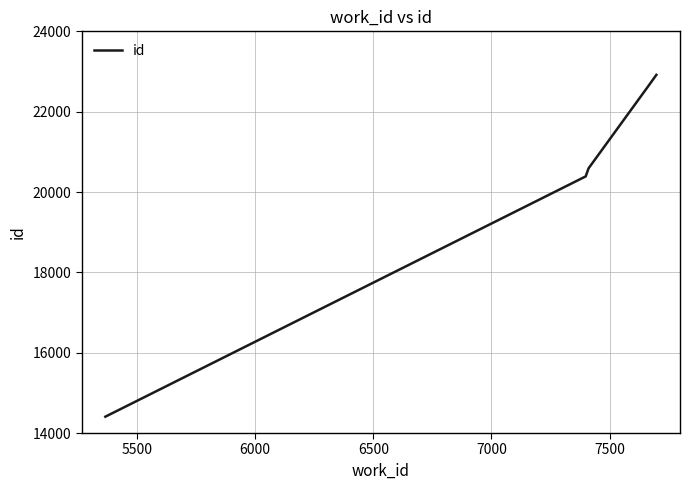

What is the minimum value shown in the chart?

14407